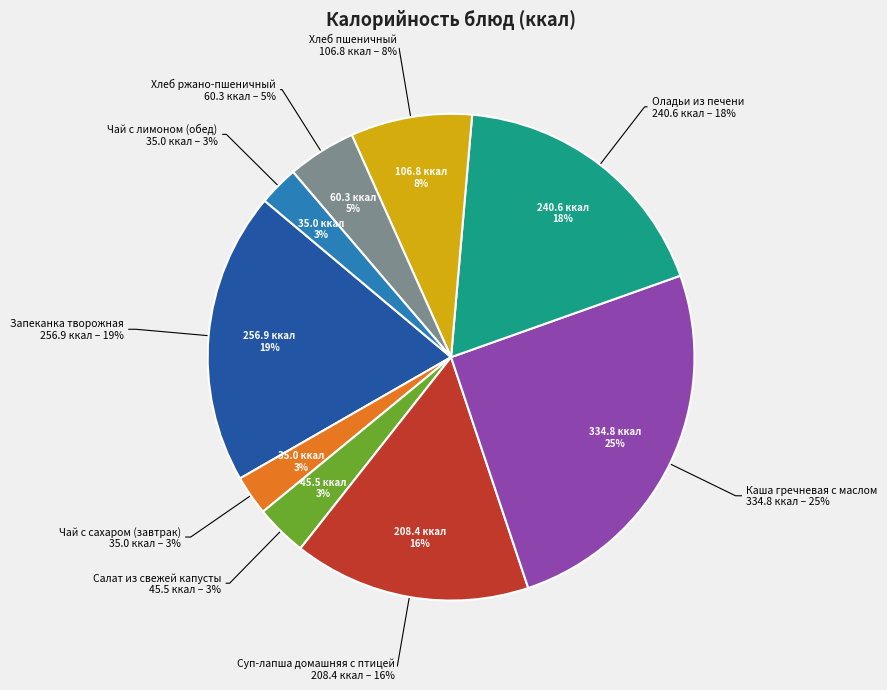

Is there a majority slice in this chart?

No